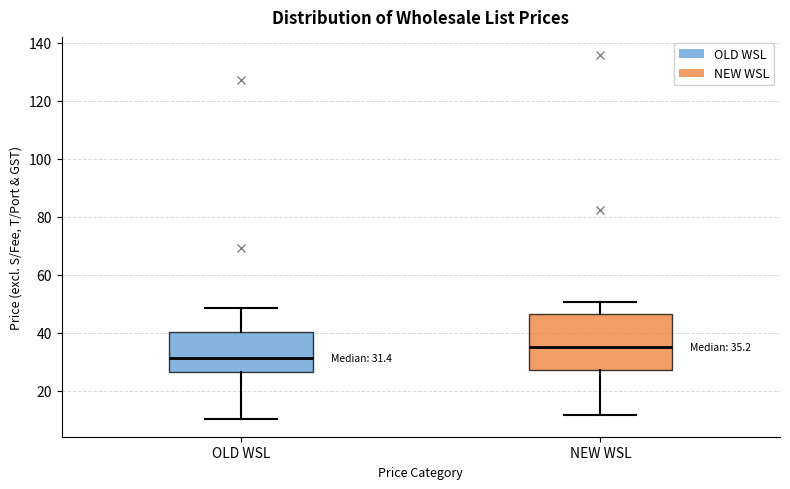

Which box has the highest median line?

NEW WSL